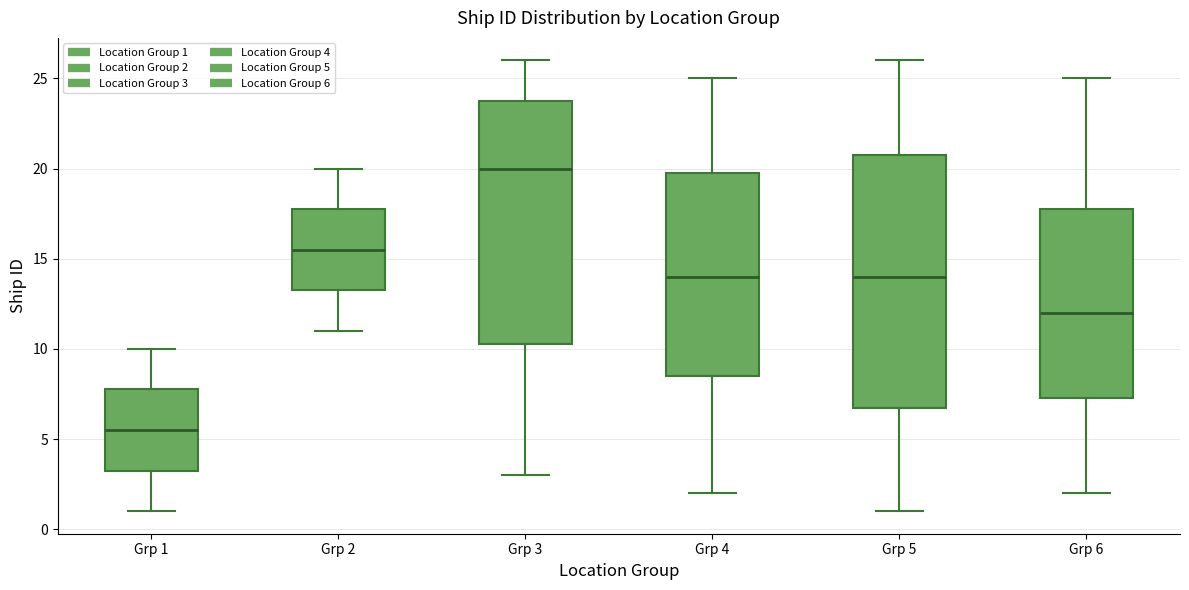

Where does the lower whisker of the box for Grp 6 end on the y-axis? The values are not printed on the chart, so give them approximately, as read against the axis.

2.0